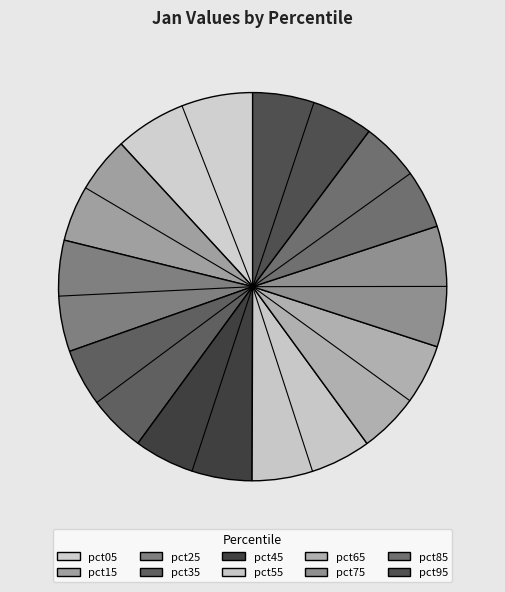

Does pct75 represent more than half of the total?

No